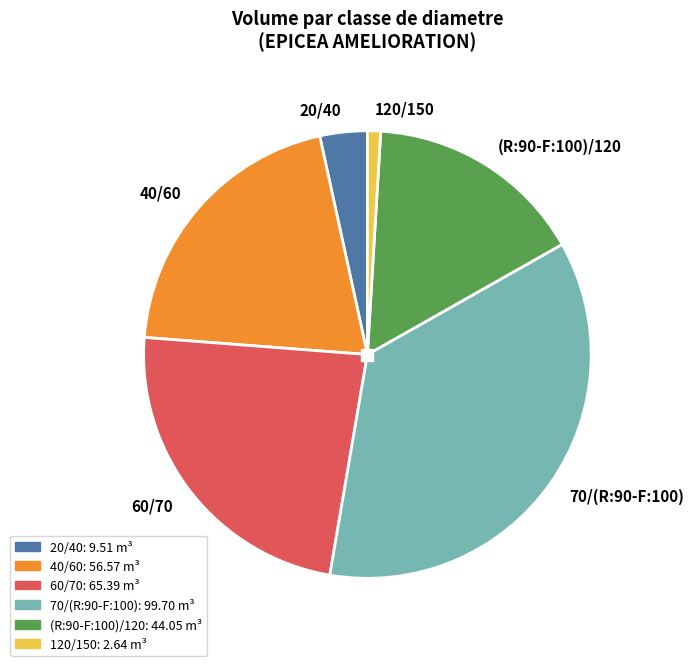

Is (R:90-F:100)/120 the majority of the pie?

No